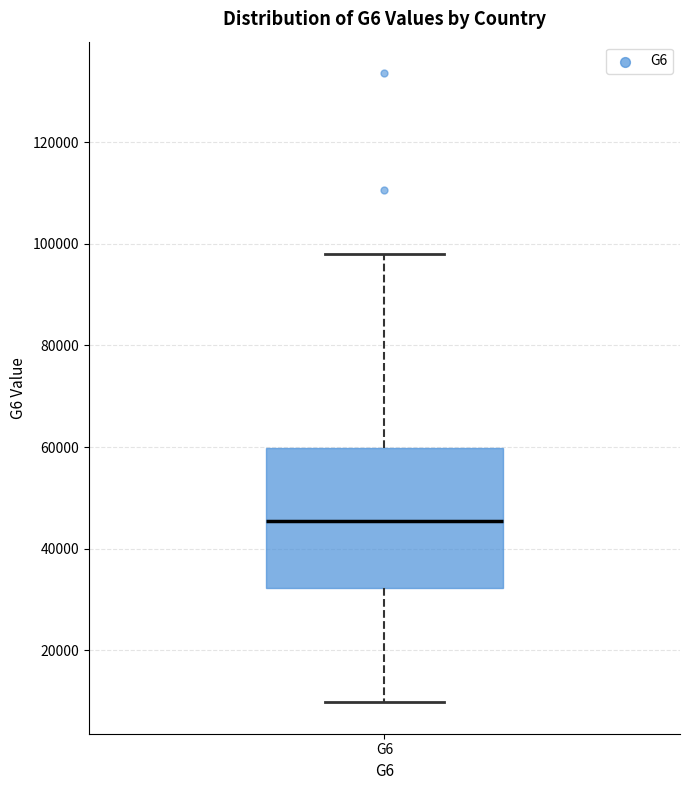

Transcribe this box plot: give where the median line is, the range the box spans, and where the two whiskers end, as read against the y-axis. The values are not printed on the chart, so give them approximately, as read against the axis.

median 46000, box 32000 to 60000, whiskers 10000 to 98000